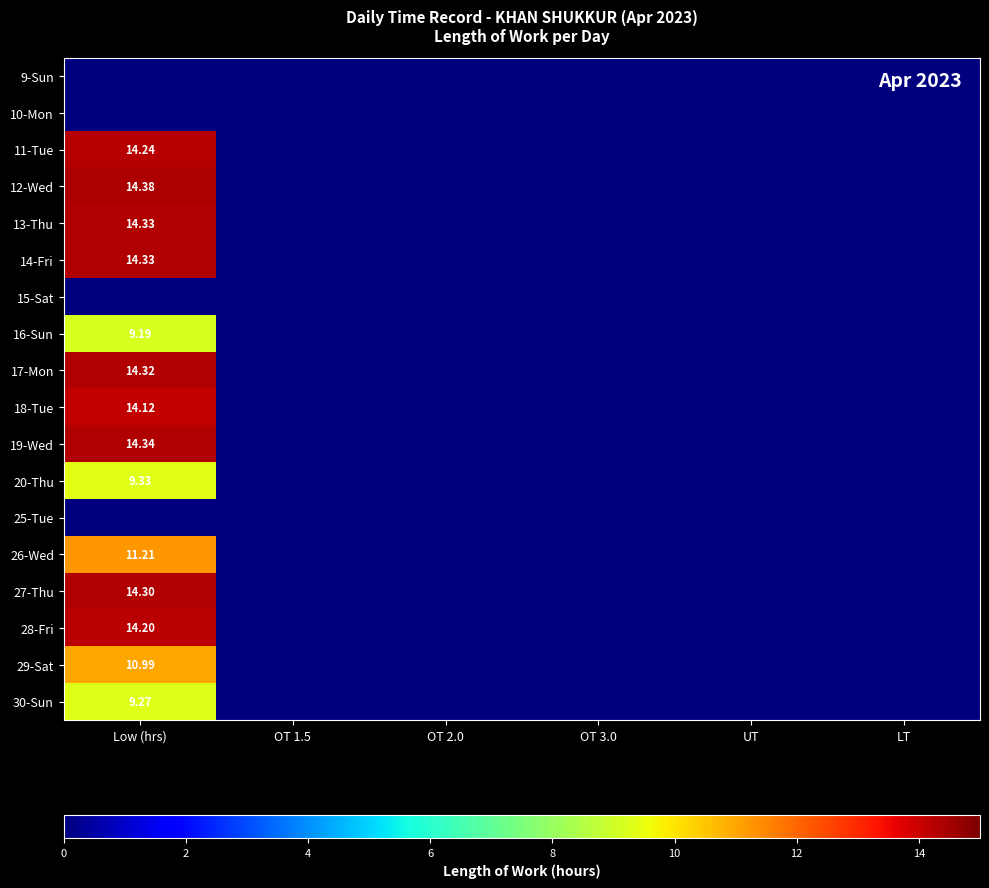

Which category has the lowest value across all series?

Low (hrs)